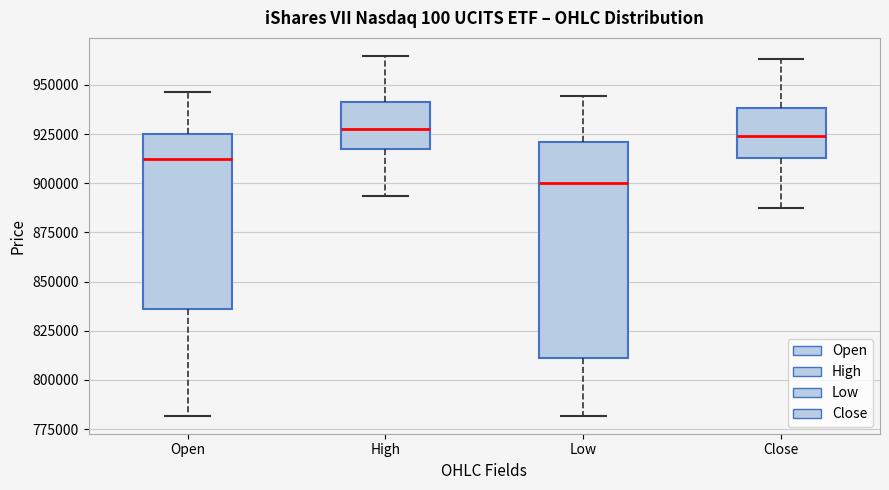

Reading left to right, read every box against the y-axis: the position of its median line, the range the box covers, and the ends of its whiskers. The values are not printed on the chart, so give them approximately, as read against the axis.

Open: median 915000, box 835000 to 925000, whiskers 780000 to 945000
High: median 930000, box 920000 to 940000, whiskers 895000 to 965000
Low: median 900000, box 810000 to 920000, whiskers 780000 to 945000
Close: median 925000, box 915000 to 940000, whiskers 885000 to 965000